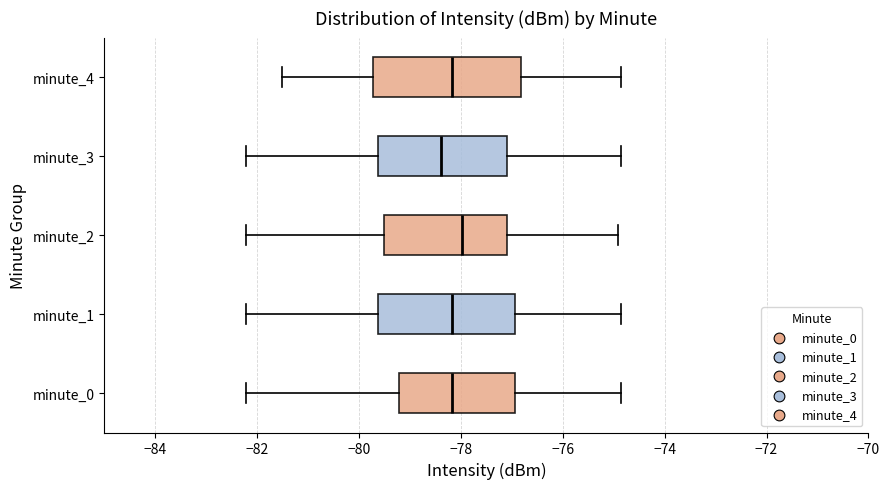

Where does the left whisker of the box for minute_3 end on the x-axis? The values are not printed on the chart, so give them approximately, as read against the axis.

-82.2